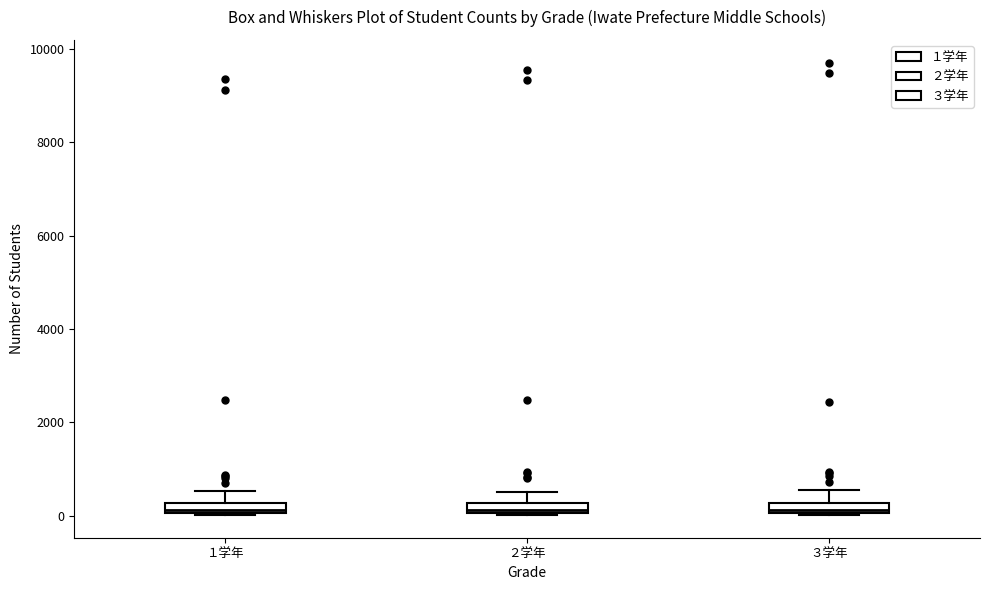

Where is the lower edge of the box for ３学年 on the y-axis? The values are not printed on the chart, so give them approximately, as read against the axis.

0